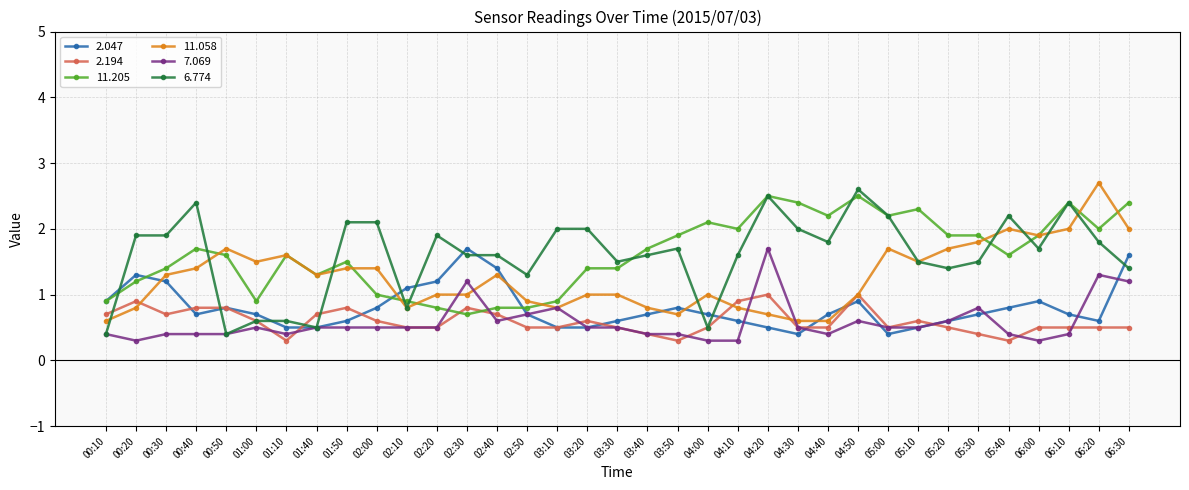

The value of 2.047 at 00:20 is 1.3. True or false?

True